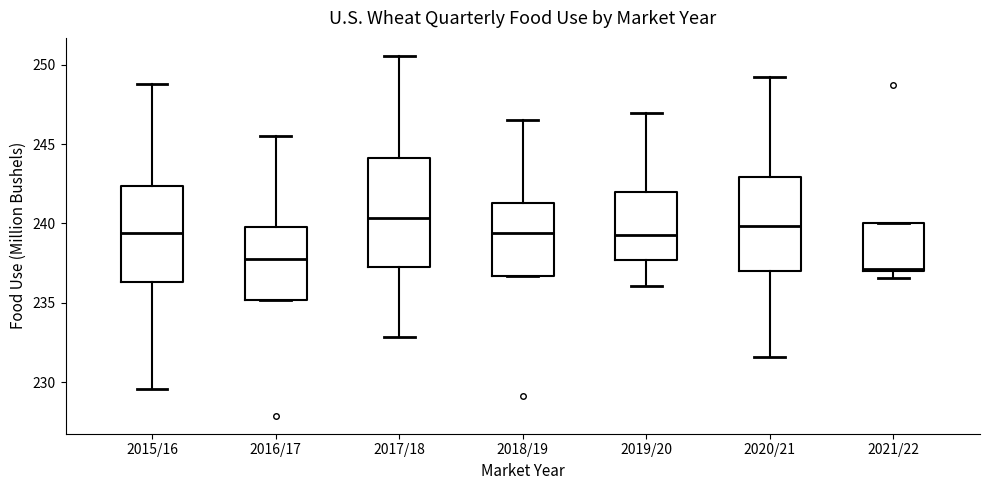

Reading left to right, read every box against the y-axis: the position of its median line, the range the box covers, and the ends of its whiskers. The values are not printed on the chart, so give them approximately, as read against the axis.

2015/16: median 239.5, box 236.5 to 242.5, whiskers 229.5 to 249.0
2016/17: median 237.5, box 235.0 to 240.0, whiskers 235.0 to 245.5
2017/18: median 240.5, box 237.5 to 244.0, whiskers 233.0 to 250.5
2018/19: median 239.5, box 236.5 to 241.5, whiskers 236.5 to 246.5
2019/20: median 239.5, box 237.5 to 242.0, whiskers 236.0 to 247.0
2020/21: median 240.0, box 237.0 to 243.0, whiskers 231.5 to 249.5
2021/22: median 237.0, box 237.0 to 240.0, whiskers 236.5 to 240.0